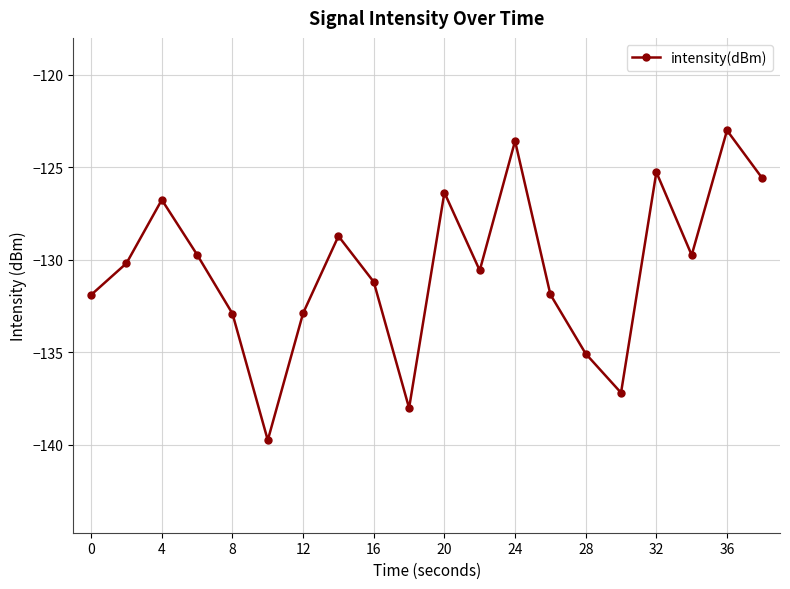

What is the smallest value displayed?

-139.8